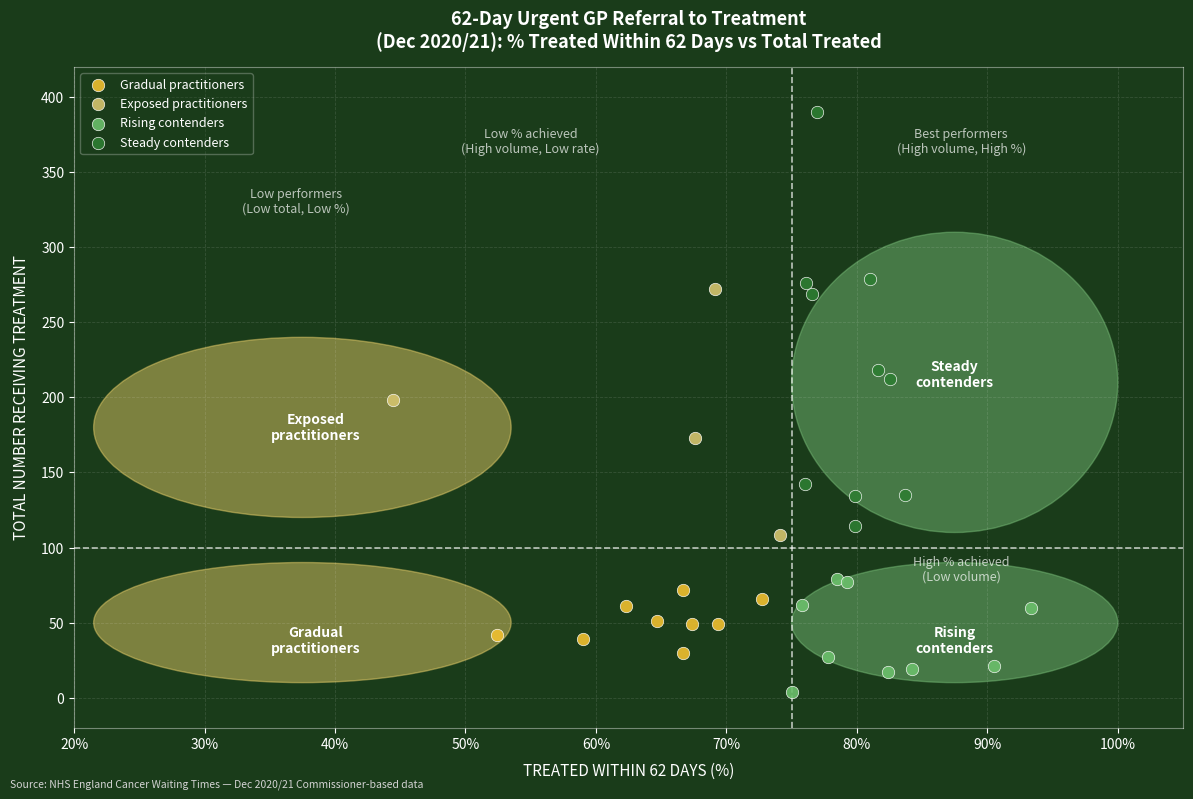

Which series has the widest spread of Y values?

Steady contenders